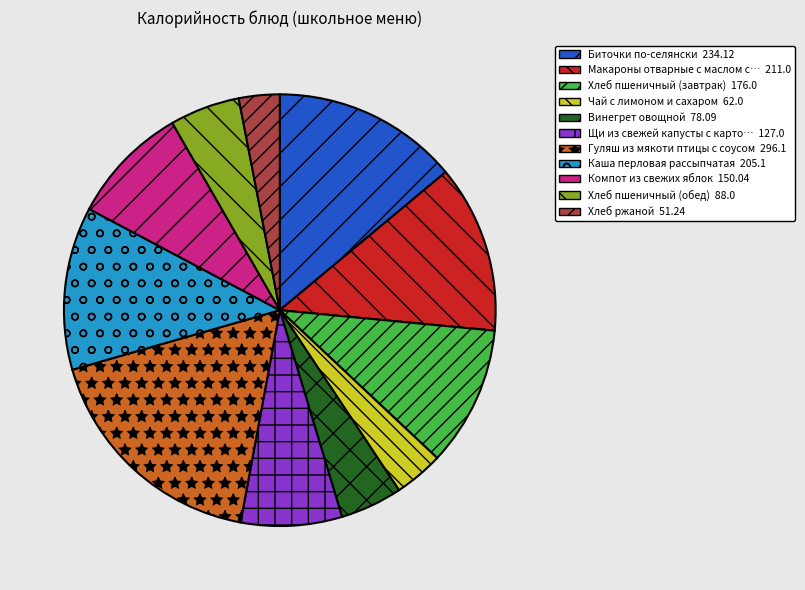

Does any single category account for the majority?

No